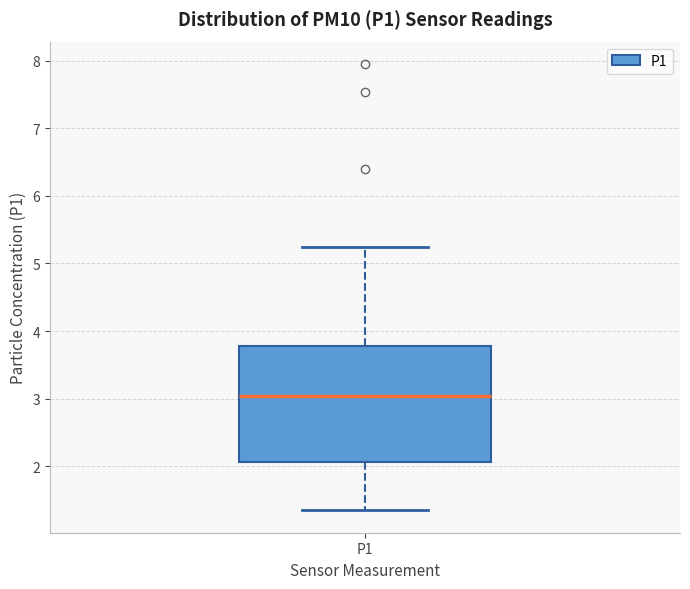

Where is the upper edge of the box for P1 on the y-axis? The values are not printed on the chart, so give them approximately, as read against the axis.

3.8